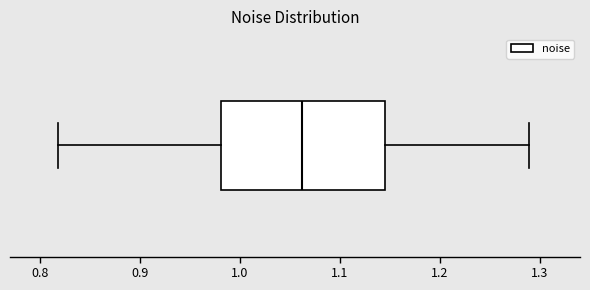

Transcribe this box plot: give where the median line is, the range the box spans, and where the two whiskers end, as read against the x-axis. The values are not printed on the chart, so give them approximately, as read against the axis.

median 1.06, box 0.98 to 1.14, whiskers 0.82 to 1.29